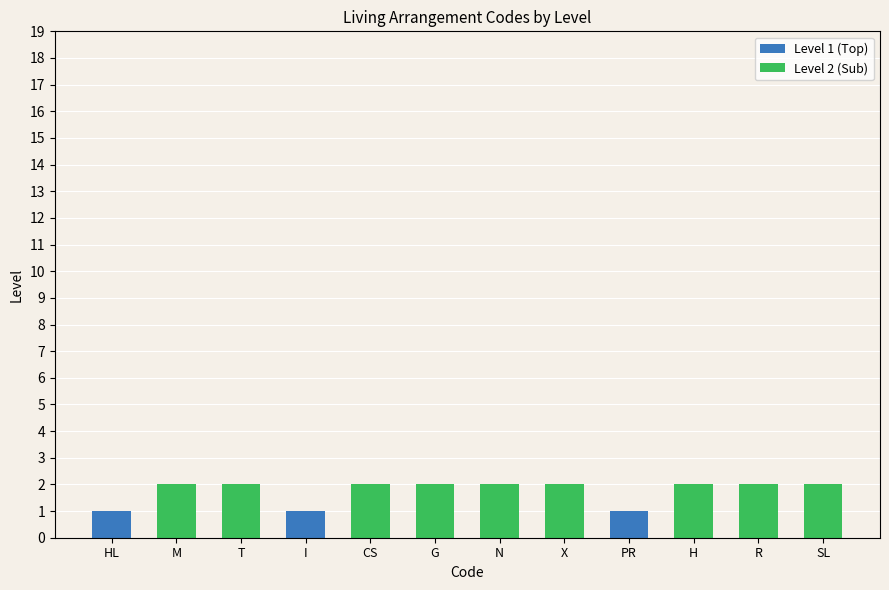

How many series are shown in this chart?

1